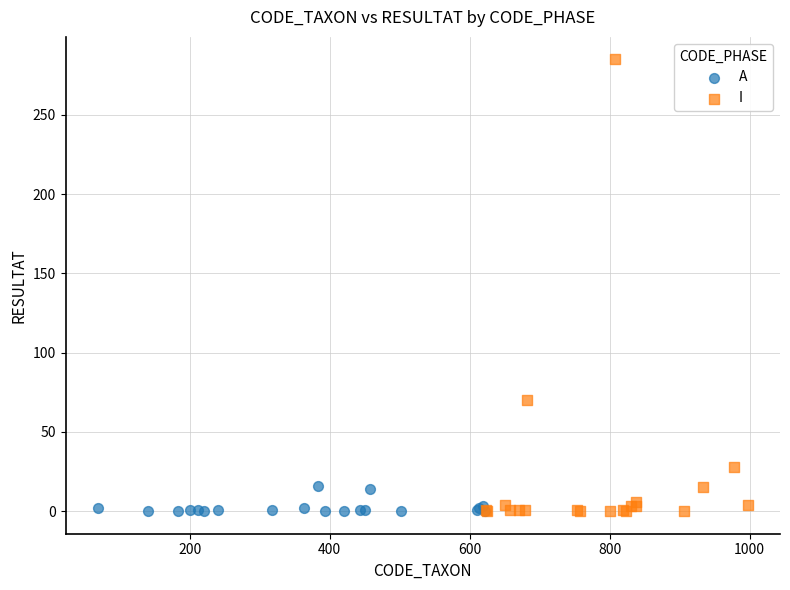

Which series has the largest Y range (max minus min)?

I